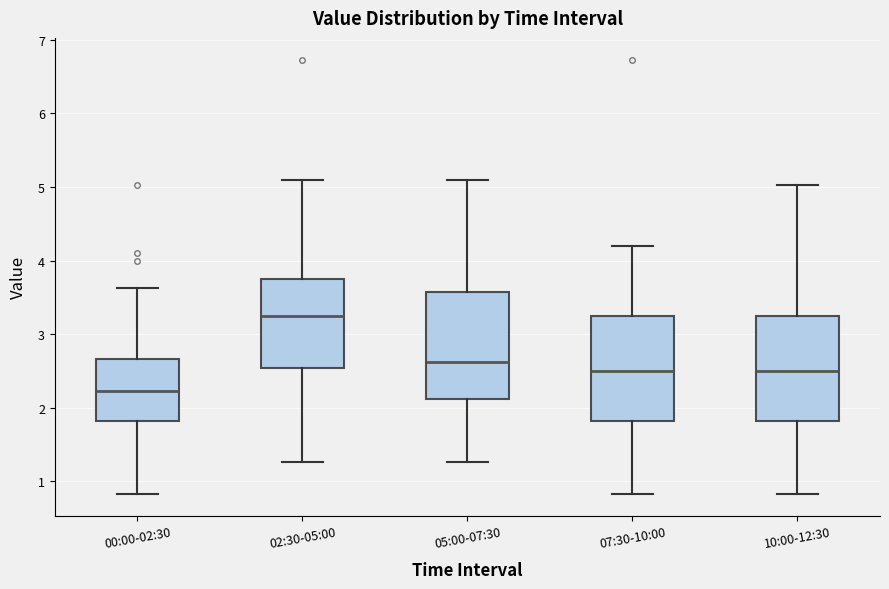

Reading left to right, transcribe this box plot: for each box, give where its median line is, the range the box spans, and where its two whiskers end, as read against the y-axis. The values are not printed on the chart, so give them approximately, as read against the axis.

00:00-02:30: median 2.2, box 1.8 to 2.7, whiskers 0.8 to 3.6
02:30-05:00: median 3.3, box 2.5 to 3.8, whiskers 1.3 to 5.1
05:00-07:30: median 2.6, box 2.1 to 3.6, whiskers 1.3 to 5.1
07:30-10:00: median 2.5, box 1.8 to 3.3, whiskers 0.8 to 4.2
10:00-12:30: median 2.5, box 1.8 to 3.3, whiskers 0.8 to 5.0